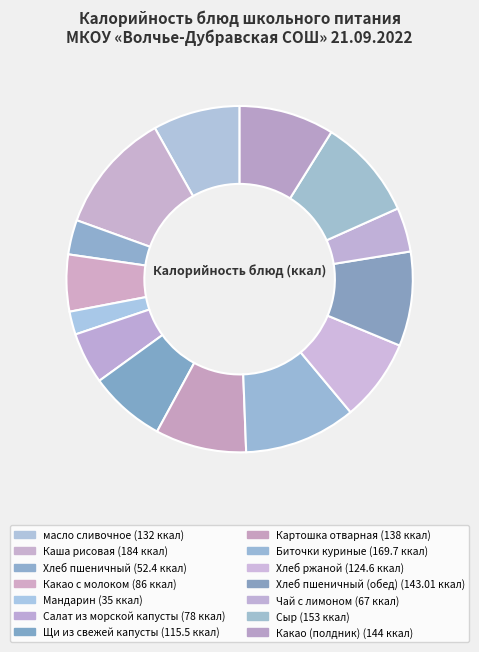

Count the number of slices in the pie.

14